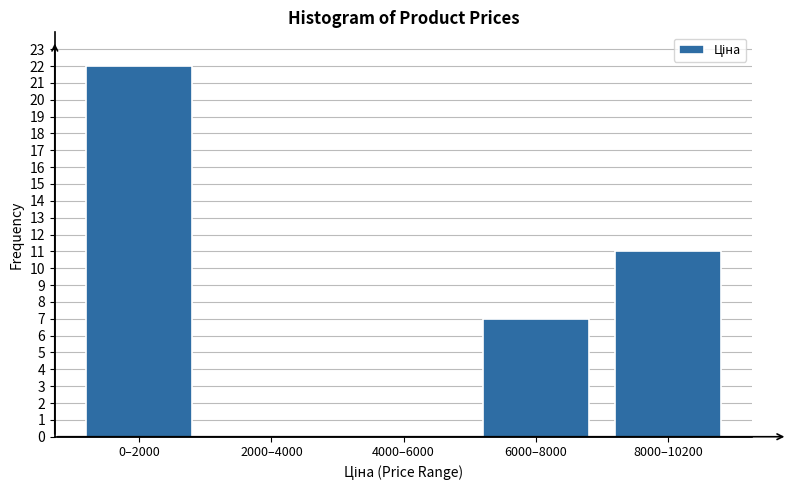

Reading left to right, transcribe all the data shown in this chart.

0–2000=22	2000–4000=0	4000–6000=0	6000–8000=7	8000–10200=11